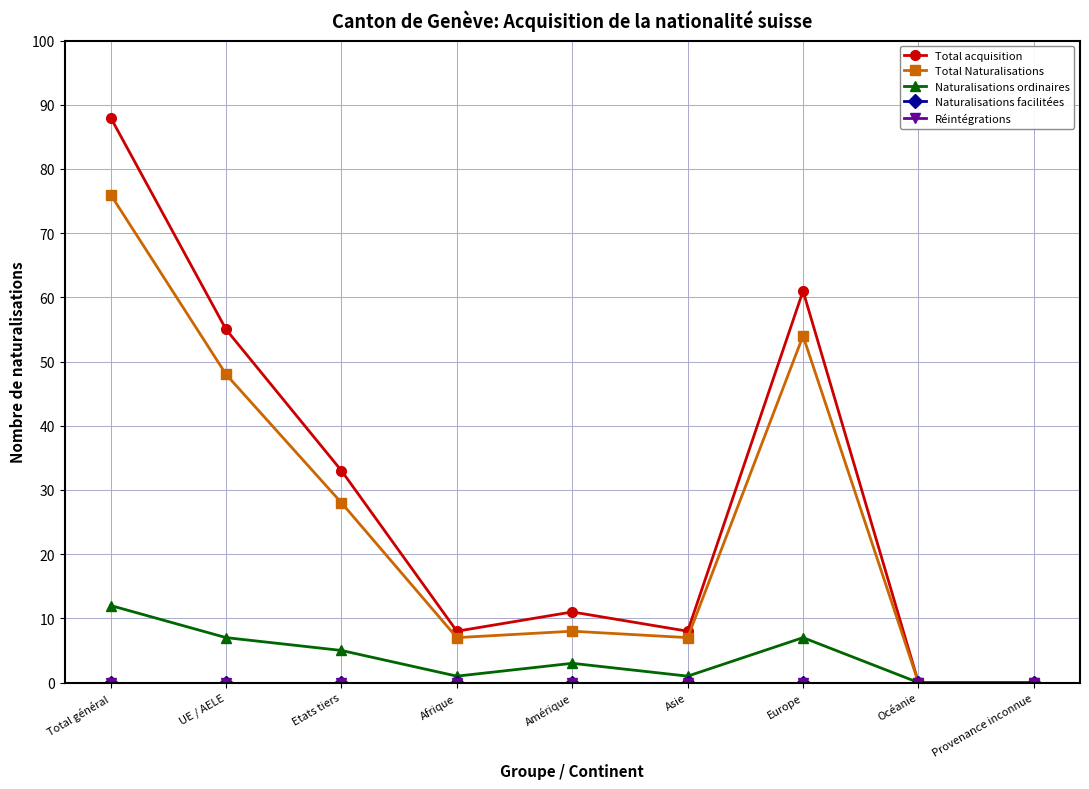

Is this an area chart (filled region under the line)?

No